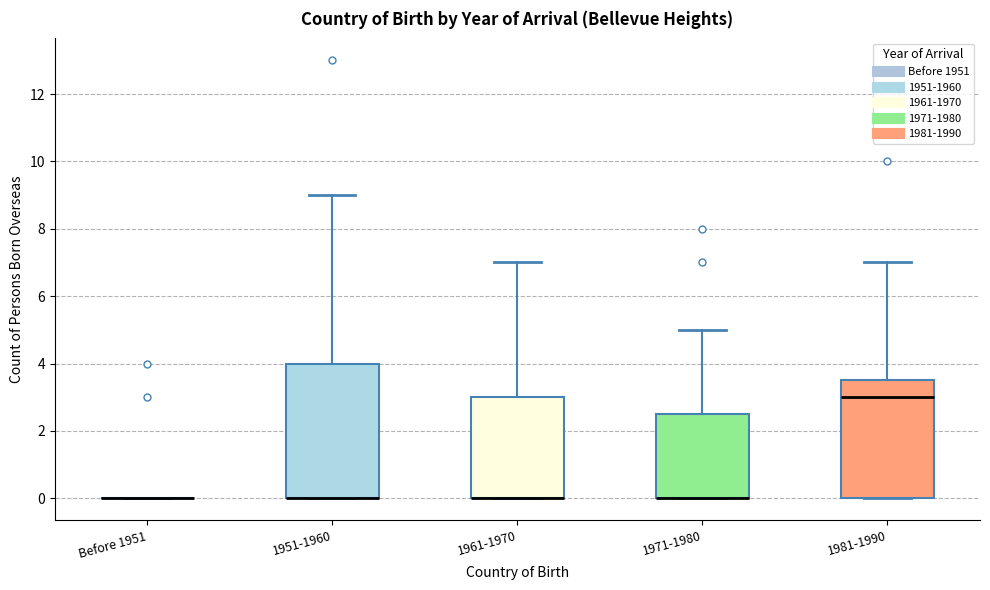

Reading left to right, read every box against the y-axis: the position of its median line, the range the box covers, and the ends of its whiskers. The values are not printed on the chart, so give them approximately, as read against the axis.

Before 1951: box collapsed to a line at 0.0, whiskers 0.0 to 0.0
1951-1960: median 0.0 (drawn on the box's lower edge), box 0.0 to 4.0, whiskers 0.0 to 9.0
1961-1970: median 0.0 (drawn on the box's lower edge), box 0.0 to 3.0, whiskers 0.0 to 7.0
1971-1980: median 0.0 (drawn on the box's lower edge), box 0.0 to 2.6, whiskers 0.0 to 5.0
1981-1990: median 3.0, box 0.0 to 3.6, whiskers 0.0 to 7.0